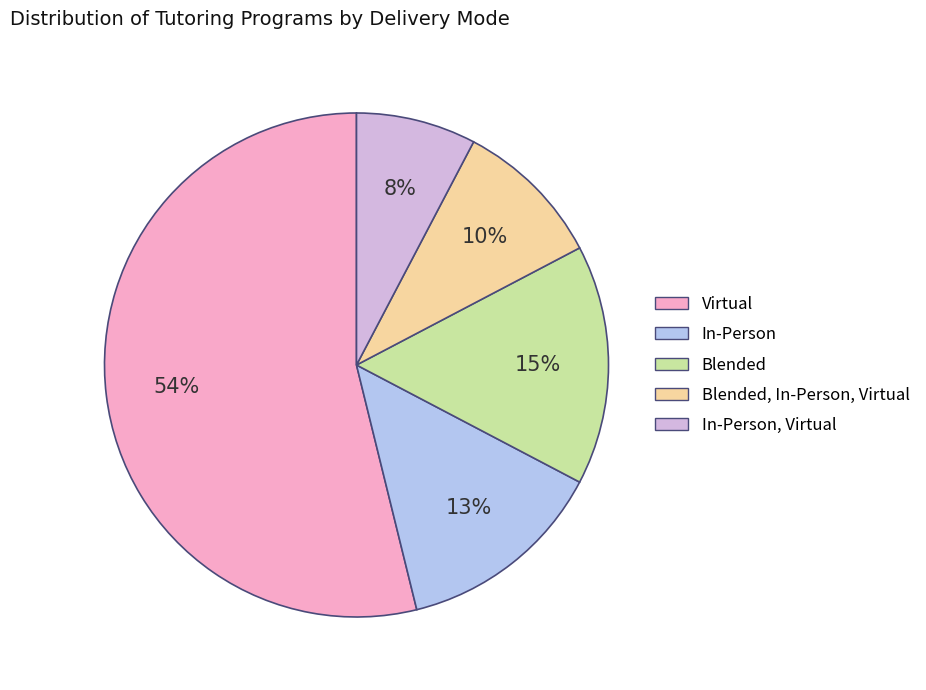

True or false: Blended, In-Person, Virtual accounts for 2% of the total.

False